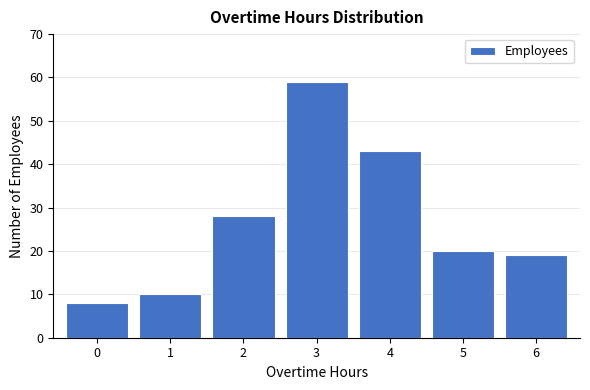

Reading left to right, list all the values displayed in this chart.

8	10	28	59	43	20	19